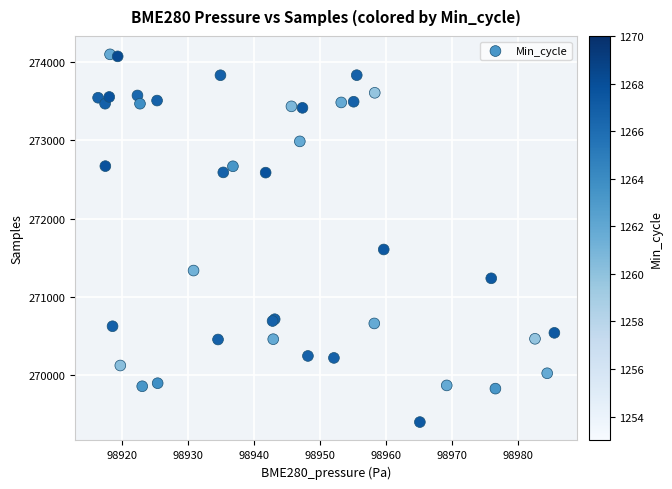

What Y value in the scatter plot is closest to 271749?

271605